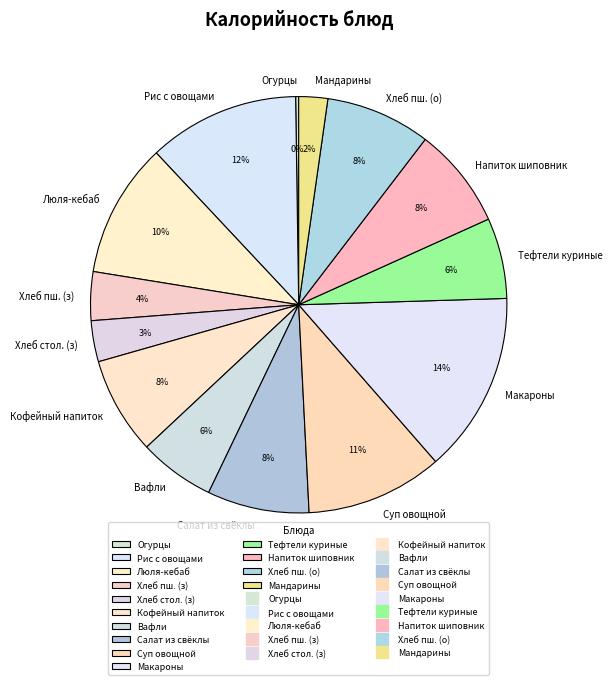

Does Суп овощной represent more than half of the total?

No